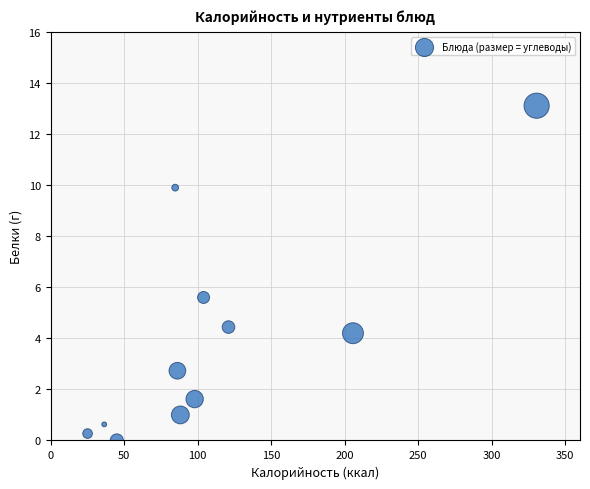

What is the average Y value?

4.0